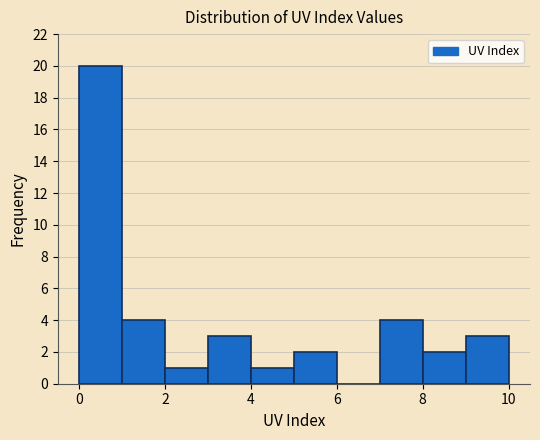

Reading left to right, list every bar in this chart as the range it spans on the x-axis followed by its height. The values are not printed on the chart, so give them approximately, as read against the axis.

0 to 1: 20
1 to 2: 4
2 to 3: 1
3 to 4: 3
4 to 5: 1
5 to 6: 2
6 to 7: 0
7 to 8: 4
8 to 9: 2
9 to 10: 3